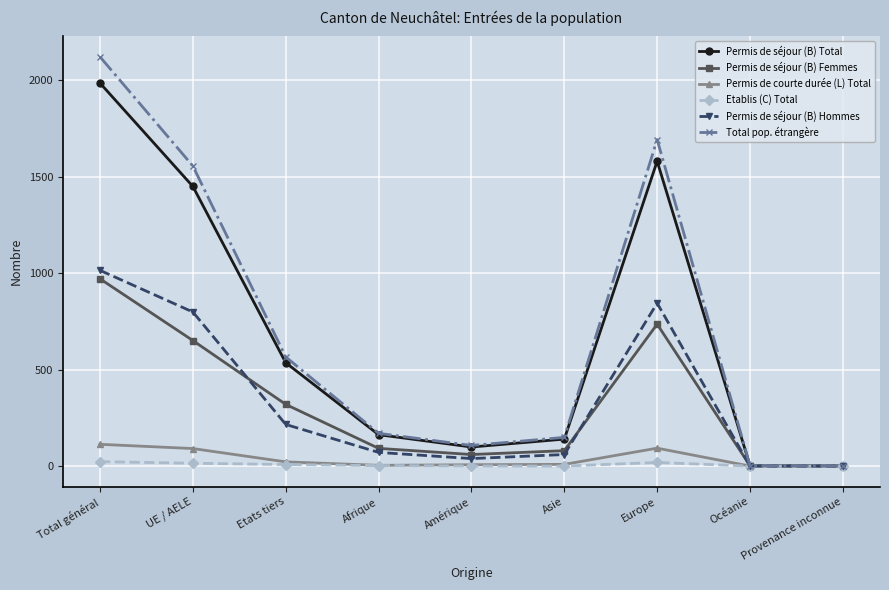

What is the label of the 8th point from the right?

UE / AELE